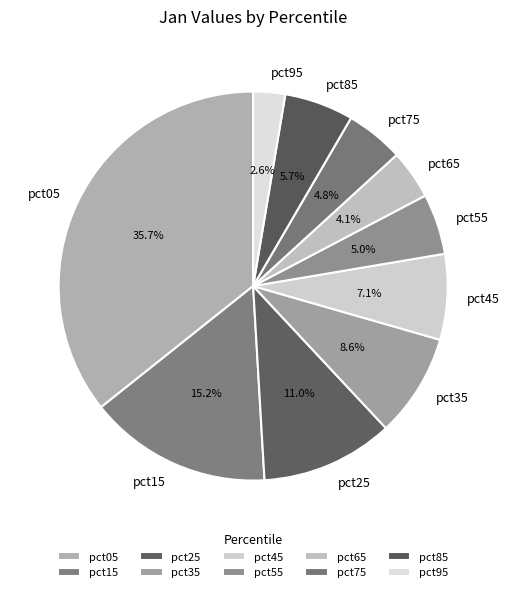

Which slice is the largest?

pct05